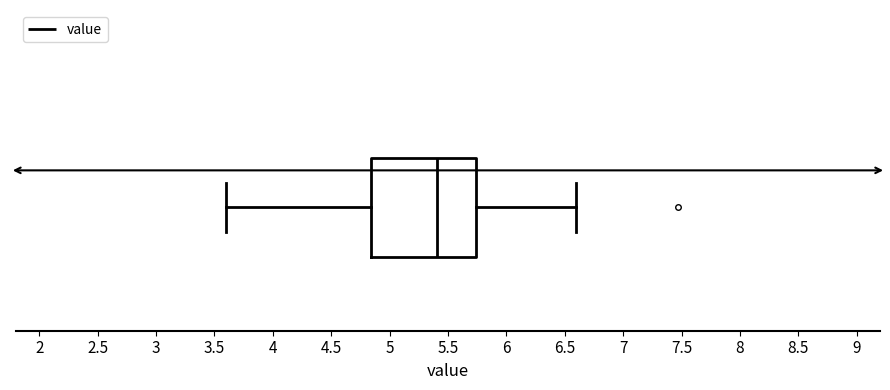

Read this box plot against the x-axis: the position of the median line, the range covered by the box, and the ends of both whiskers. The values are not printed on the chart, so give them approximately, as read against the axis.

median 5.40, box 4.85 to 5.75, whiskers 3.60 to 6.60